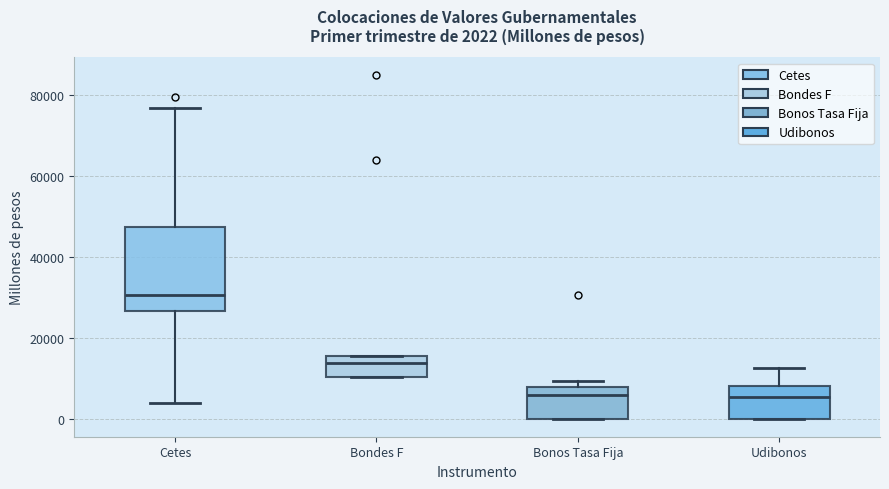

Which box is the tallest, from its lower edge to its upper edge?

Cetes